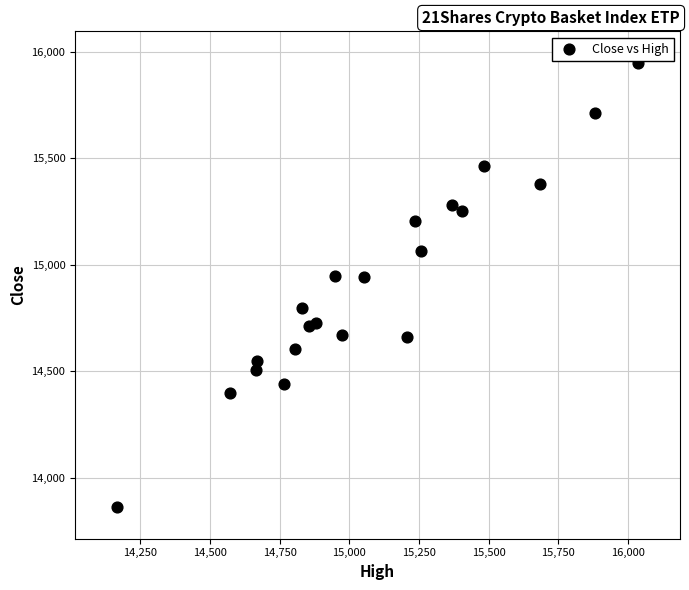

What is the range of X values (max minus min)?

1871